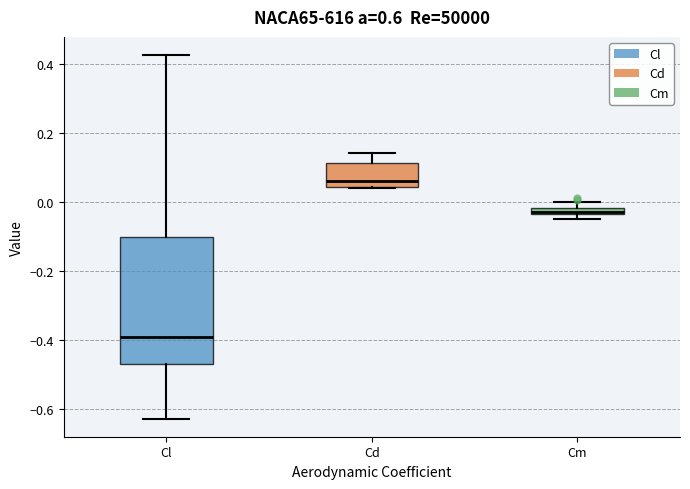

Where is the lower edge of the box for Cm on the y-axis? The values are not printed on the chart, so give them approximately, as read against the axis.

-0.04